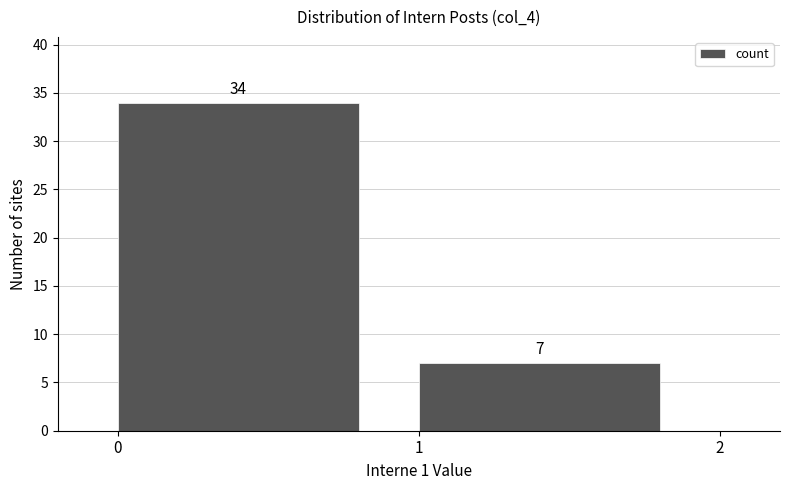

Reading left to right, transcribe this chart: for each bar, give the range it covers on the x-axis and its height.

0 to 1: 34
1 to 2: 7